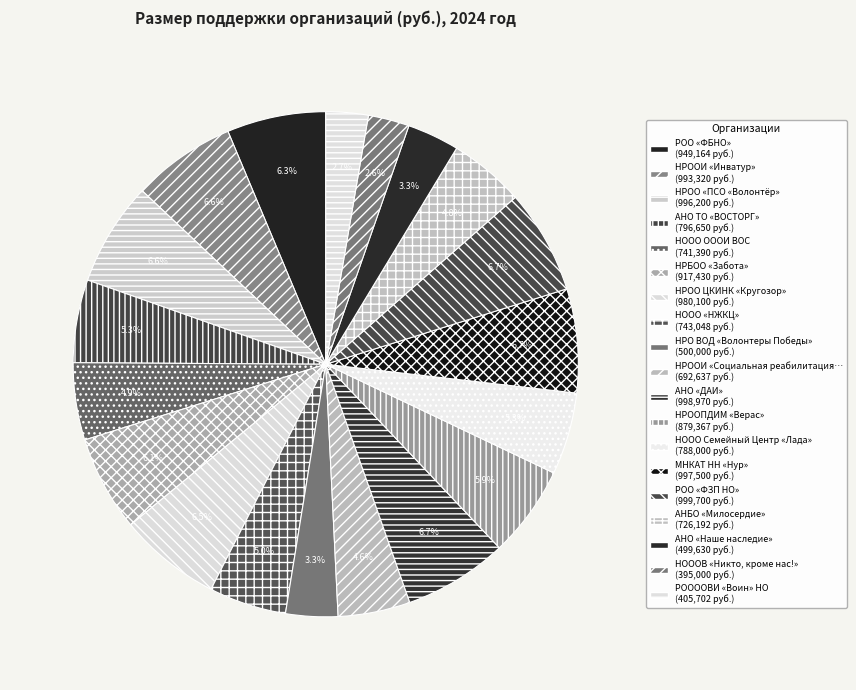

How many segments does this pie chart have?

19